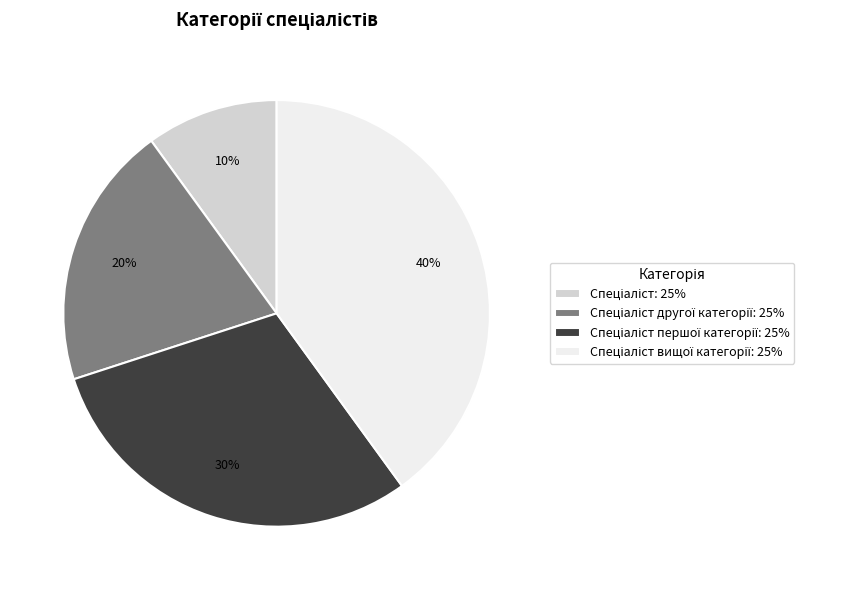

How many slices are in this pie chart?

4